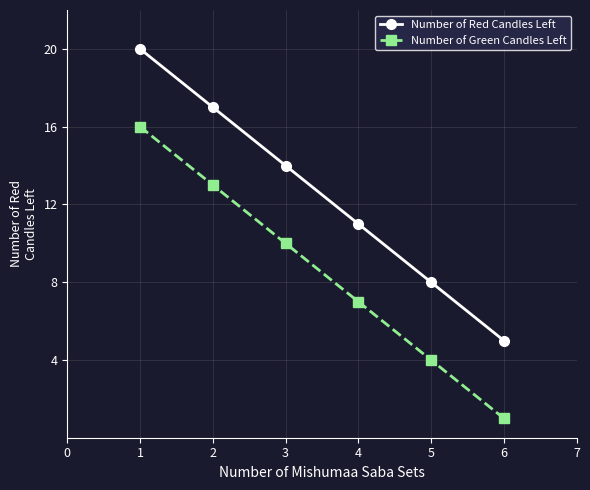

What is the sum of all Number of Red Candles Left values?

75